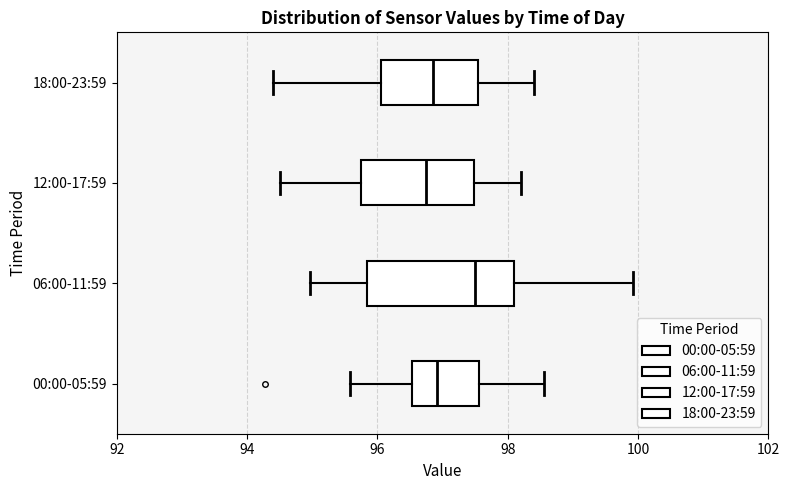

Comparing the boxes themselves (not the whiskers), which one is the widest?

06:00-11:59